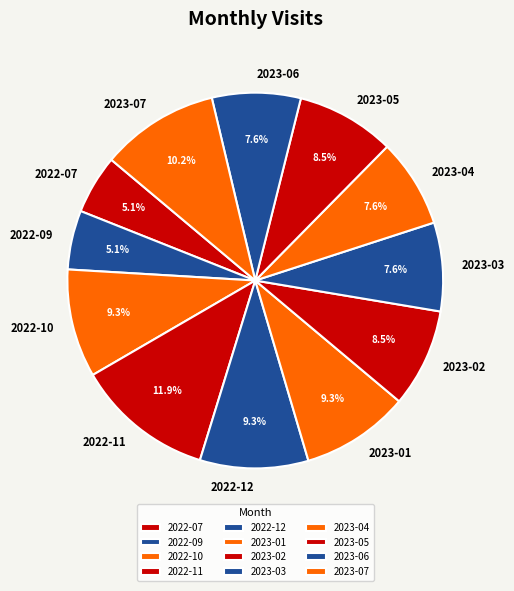

Which category has the biggest portion of the pie?

2022-11